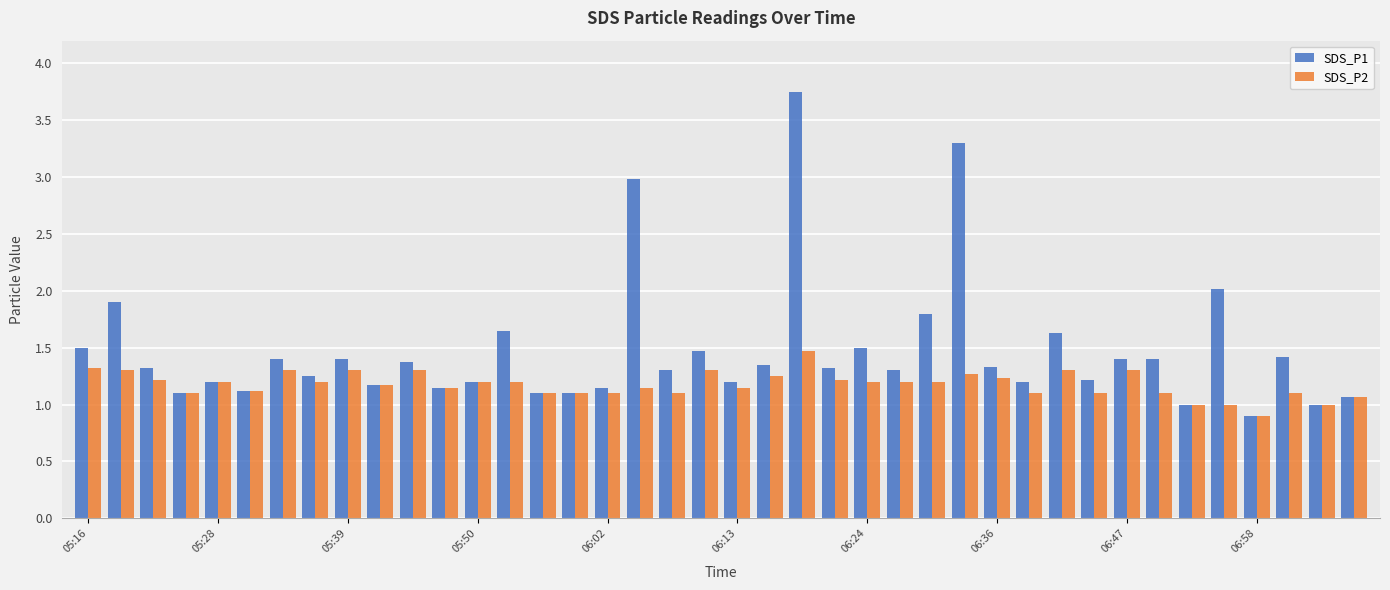

What is the difference between the maximum and second lowest values in the SDS_P2 series?

0.5